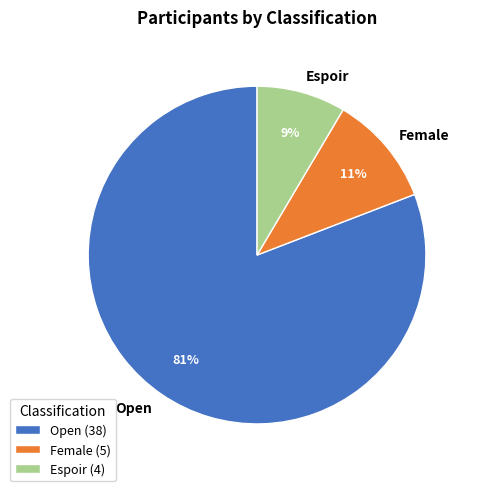

Do Open and Espoir together represent more than half of the pie?

Yes